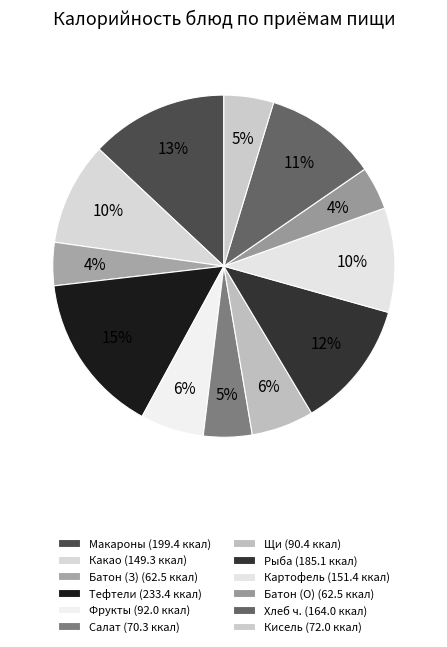

Is there a majority slice in this chart?

No